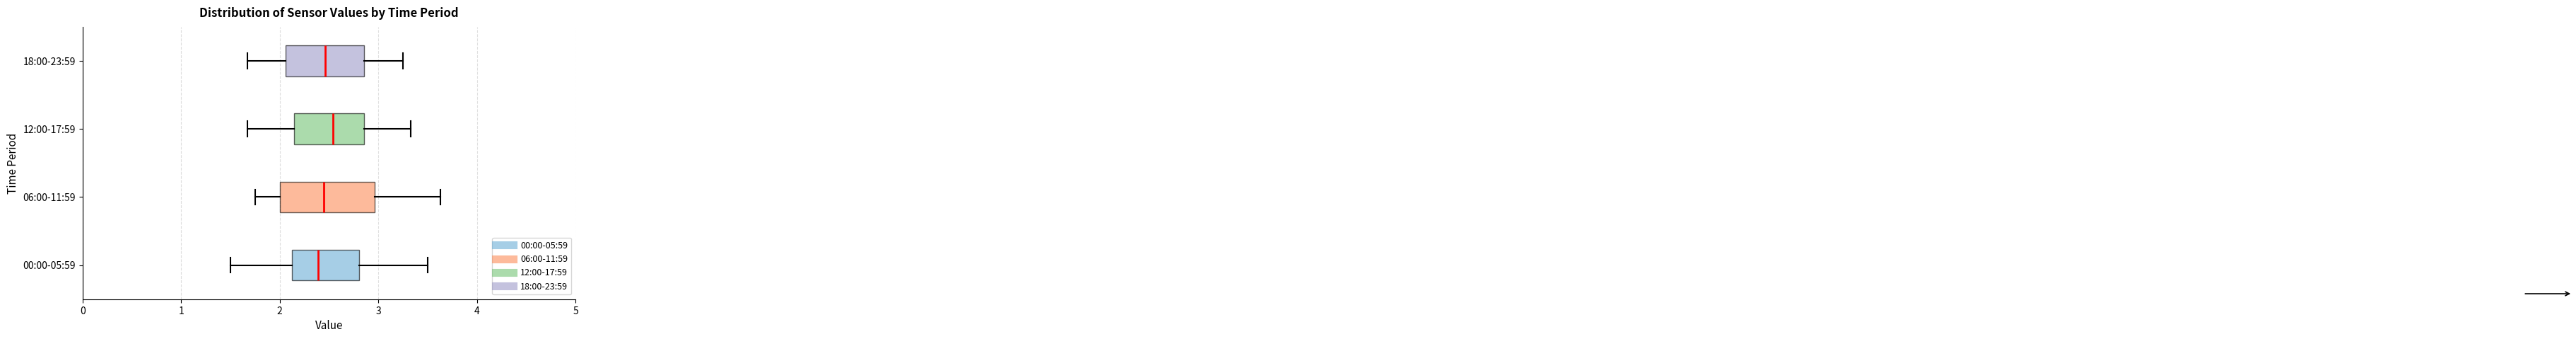

Where does the right whisker of the box for 00:00-05:59 end on the x-axis? The values are not printed on the chart, so give them approximately, as read against the axis.

3.5